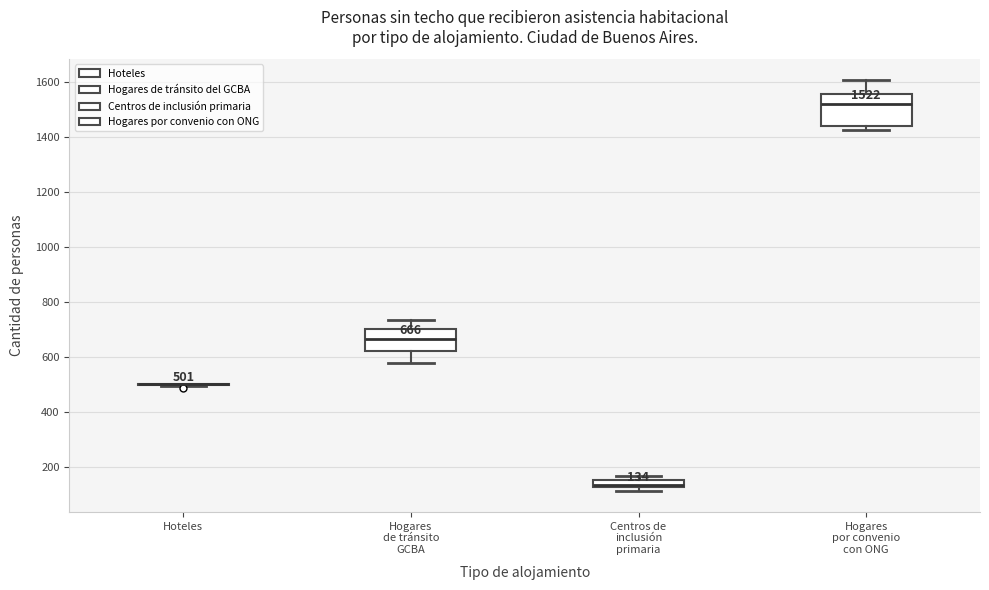

Comparing the boxes themselves (not the whiskers), which one is the tallest?

Hogares por convenio con ONG